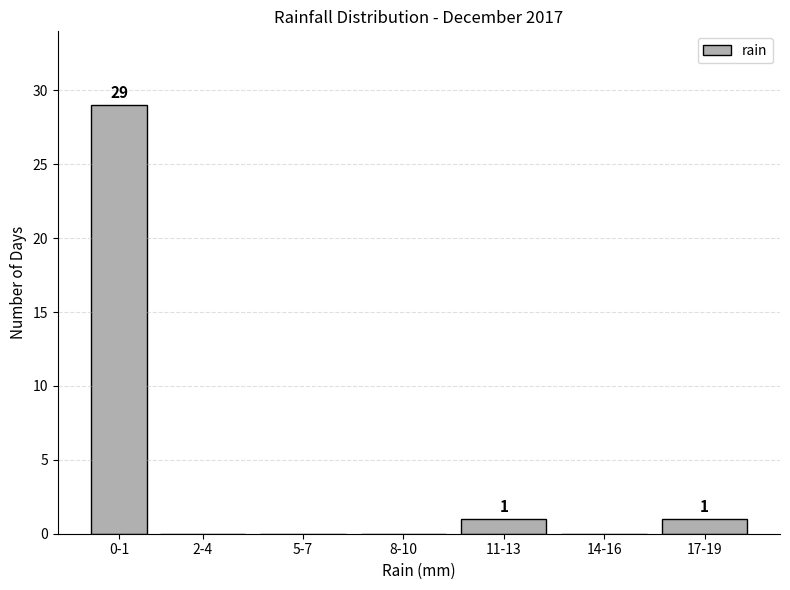

Reading left to right, transcribe all the data shown in this chart.

0-1=29	2-4=0	5-7=0	8-10=0	11-13=1	14-16=0	17-19=1